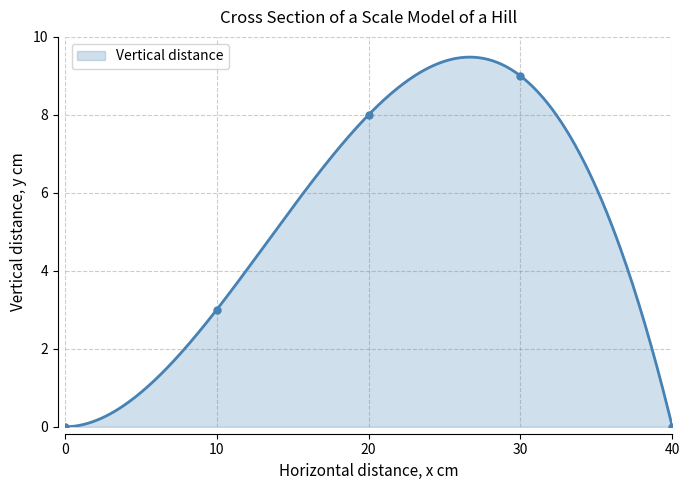

Reading right to left, list all the values displayed in this chart.

0	9	8	3	0